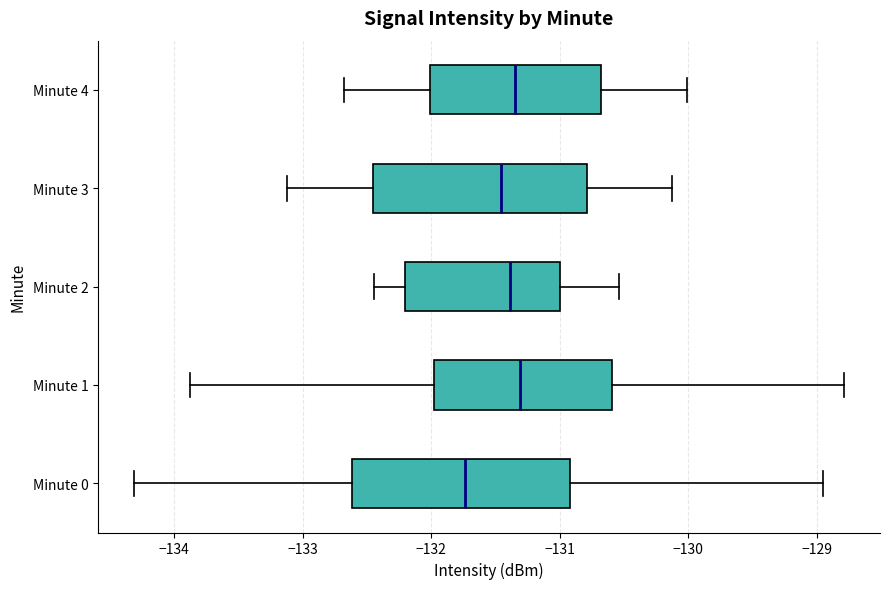

Where does the right whisker of the box for Minute 1 end on the x-axis? The values are not printed on the chart, so give them approximately, as read against the axis.

-128.8